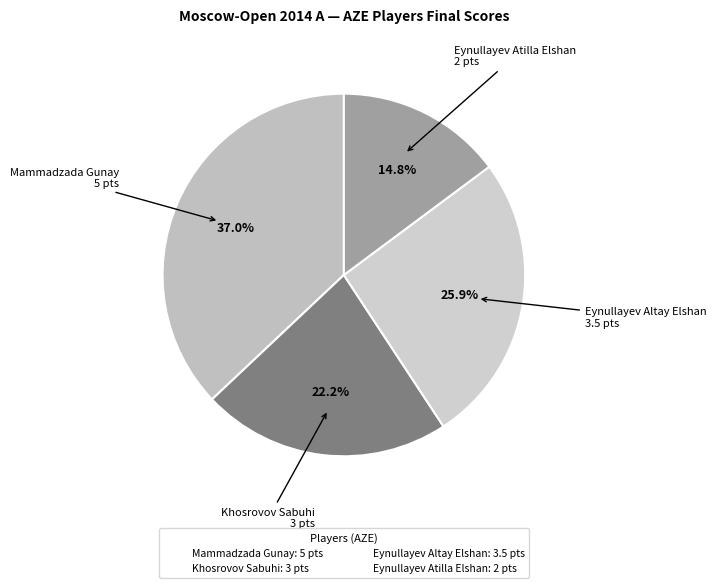

To the nearest percent, what portion does Eynullayev Altay Elshan represent?

26%